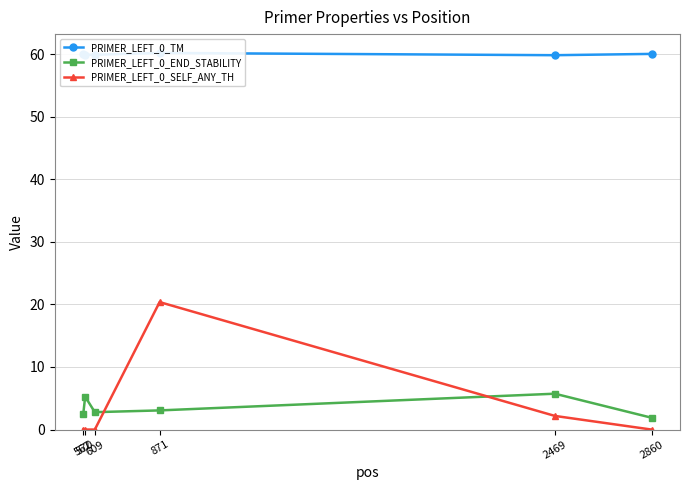

Where is PRIMER_LEFT_0_END_STABILITY nearest to the value 3?

871